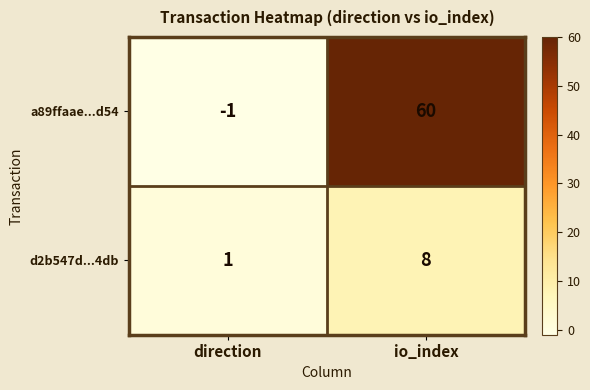

True or false: a89ffaae...d54 has a value of 91 at io_index.

False